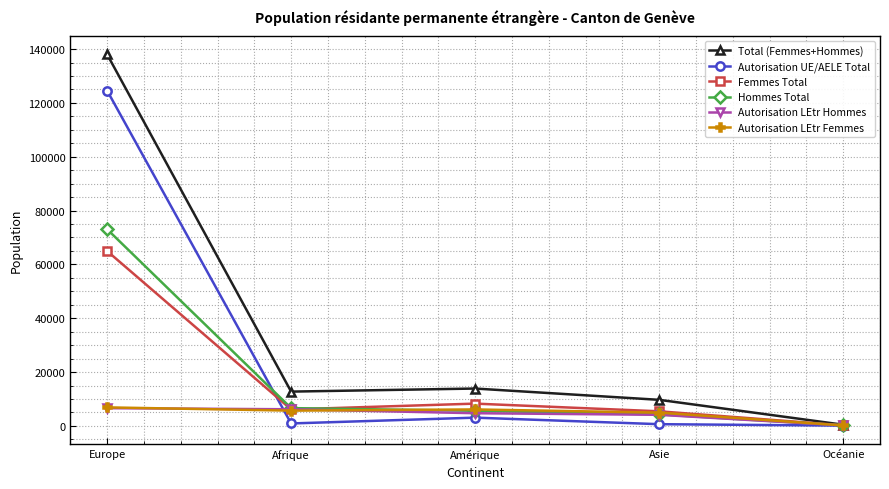

Is it true that Femmes Total equals 5416 at Asie?

True